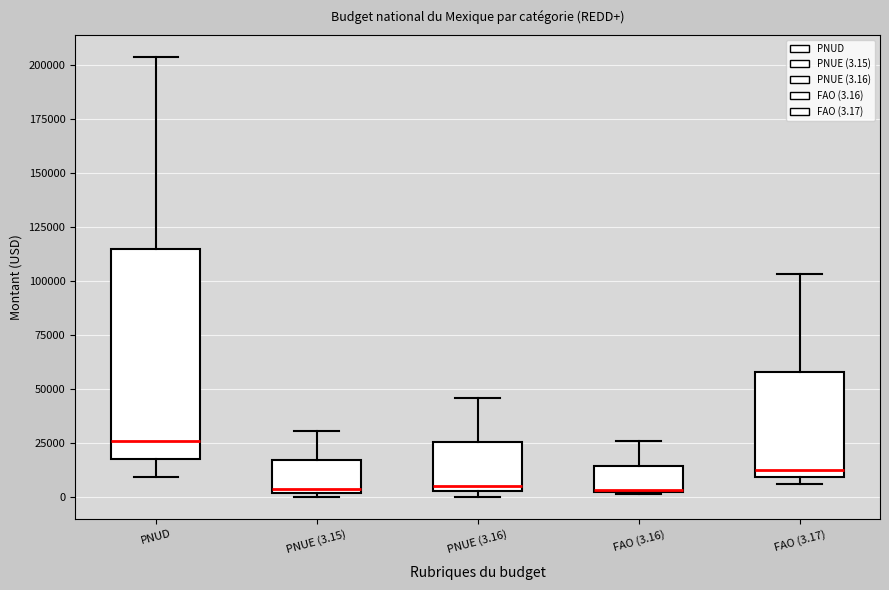

Reading left to right, transcribe this box plot: for each box, give where its median line is, the range the box spans, and where its two whiskers end, as read against the y-axis. The values are not printed on the chart, so give them approximately, as read against the axis.

PNUD: median 25000, box 20000 to 115000, whiskers 10000 to 205000
PNUE (3.15): median 5000, box 0 to 15000, whiskers 0 (just below the box's lower edge) to 30000
PNUE (3.16): median 5000 (just above the box's lower edge), box 5000 to 25000, whiskers 0 to 45000
FAO (3.16): median 5000 (drawn on the box's lower edge), box 0 to 15000, whiskers 0 to 25000
FAO (3.17): median 15000, box 10000 to 60000, whiskers 5000 to 105000